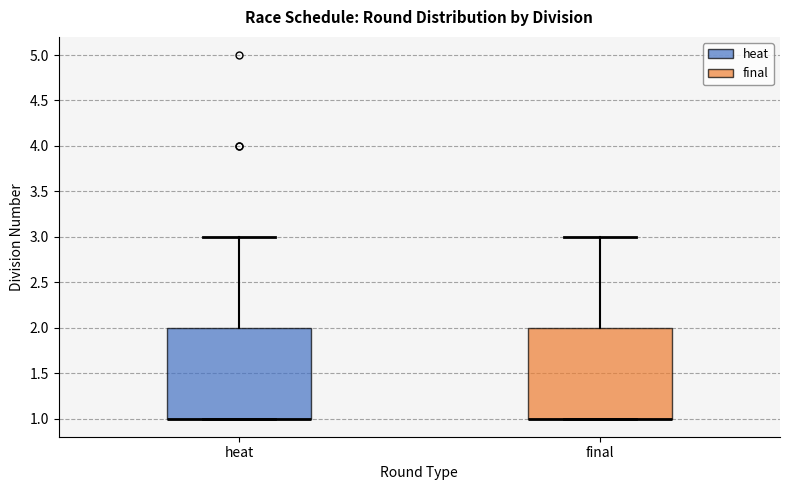

Reading left to right, read every box against the y-axis: the position of its median line, the range the box covers, and the ends of its whiskers. The values are not printed on the chart, so give them approximately, as read against the axis.

heat: median 1 (drawn on the box's lower edge), box 1 to 2, whiskers 1 to 3
final: median 1 (drawn on the box's lower edge), box 1 to 2, whiskers 1 to 3